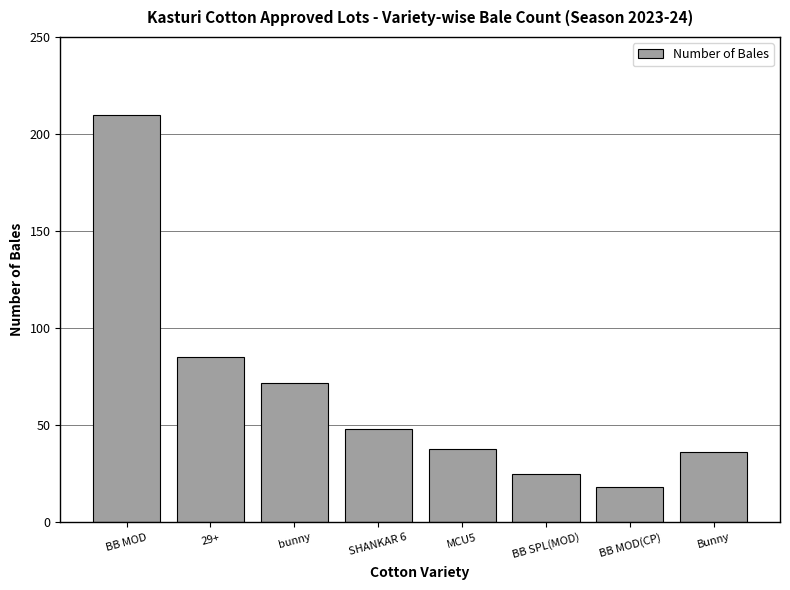

The chart shows a value of 29 at BB MOD(CP). True or false?

False